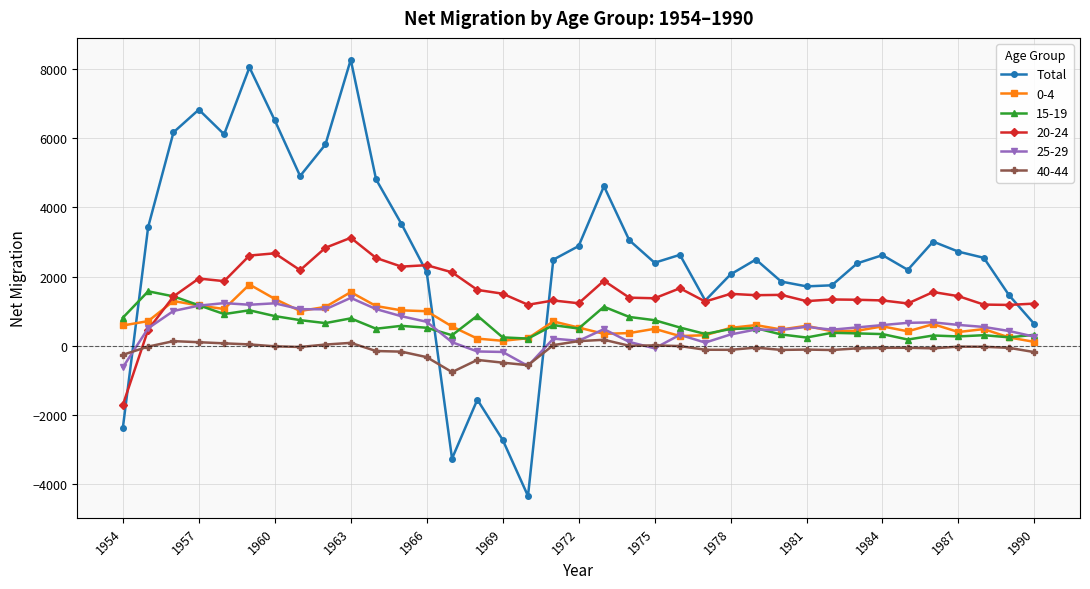

True or false: Total has more than 1 interior local peaks.

True